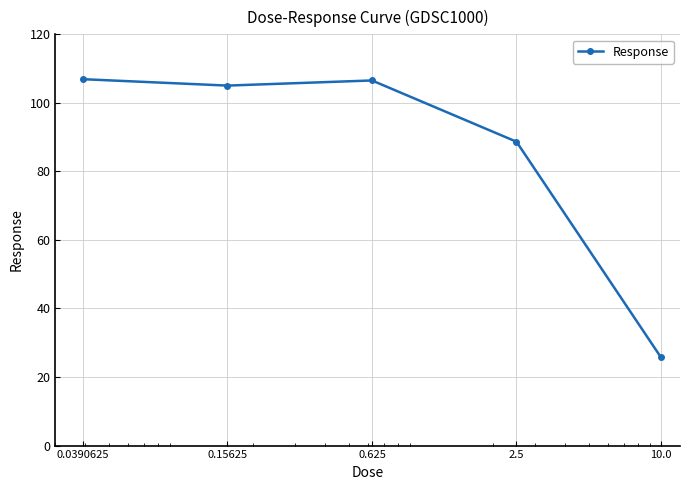

What is the average value?

86.6